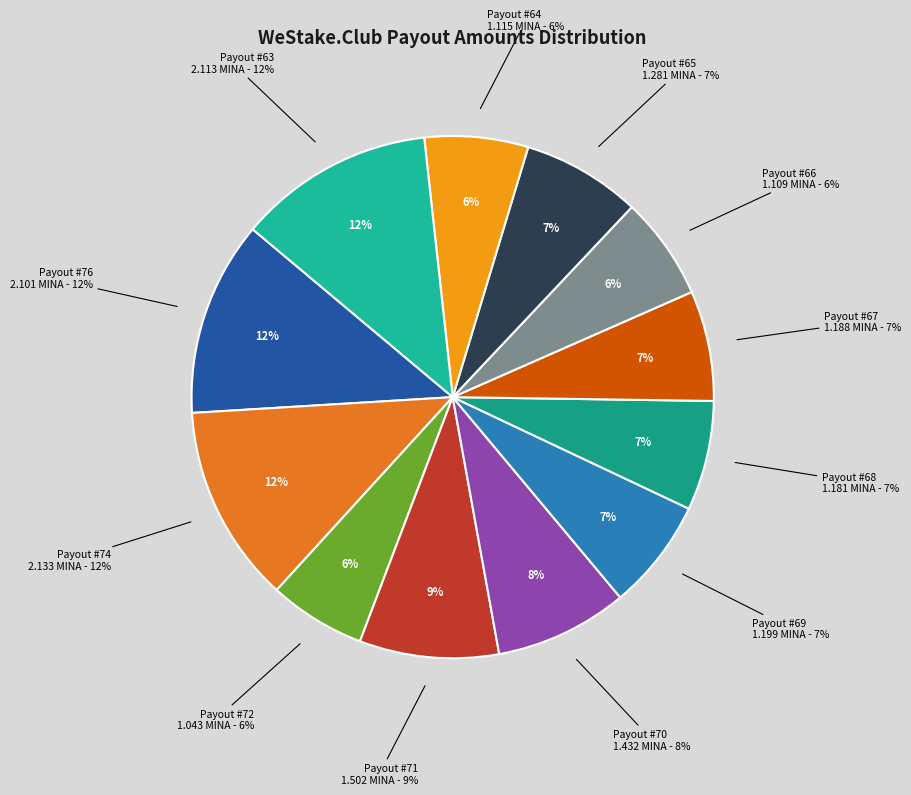

Count the number of slices in the pie.

12